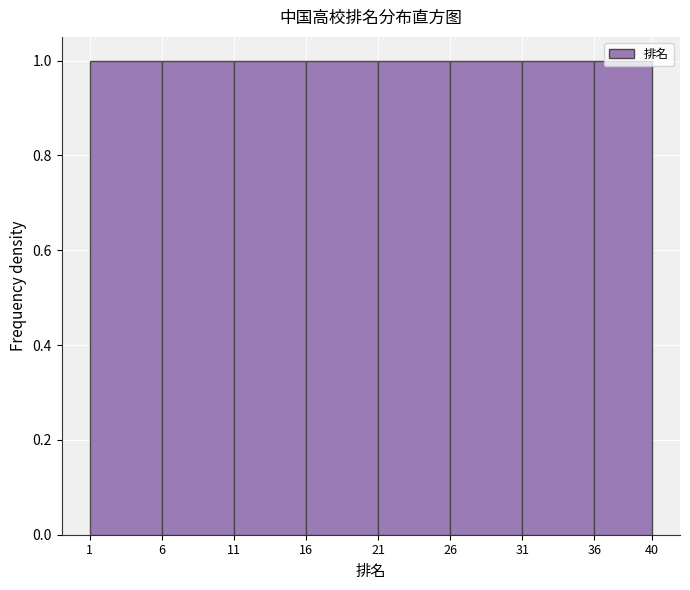

Reading left to right, transcribe this chart: for each bar, give the range it covers on the x-axis and its height. The values are not printed on the chart, so give them approximately, as read against the axis.

1 to 6: 1
6 to 11: 1
11 to 16: 1
16 to 21: 1
21 to 26: 1
26 to 31: 1
31 to 36: 1
36 to 40: 1